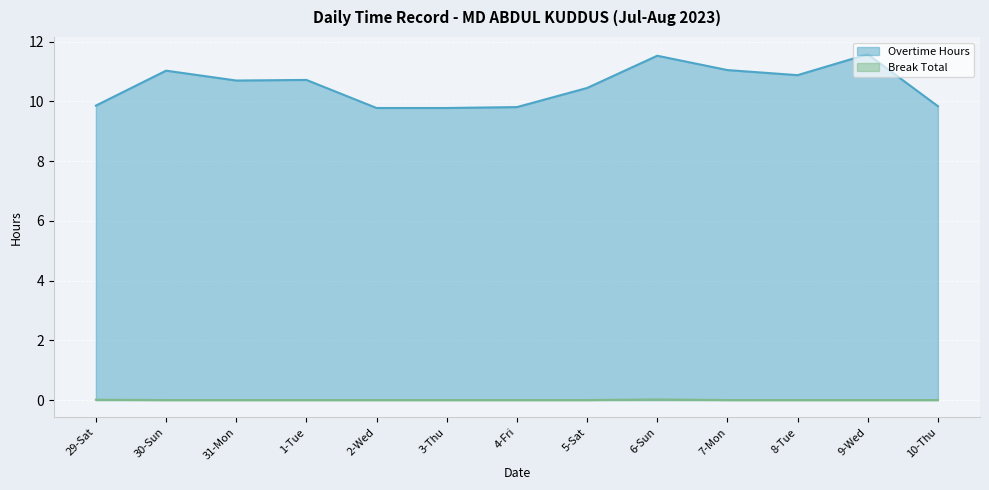

What is the lowest value of the Overtime Hours series?

9.8